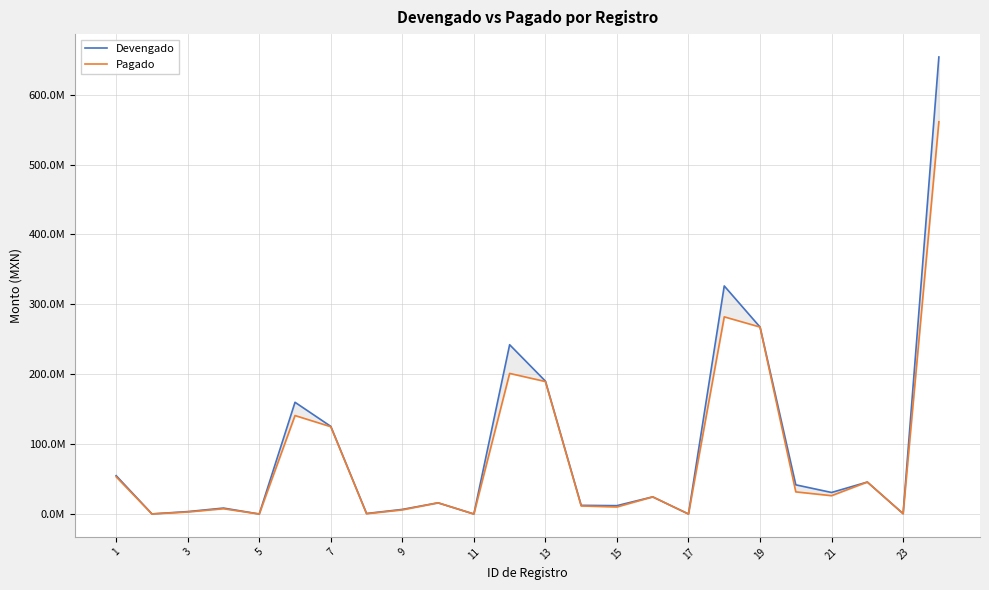

True or false: Devengado has more than 2 interior local peaks.

True